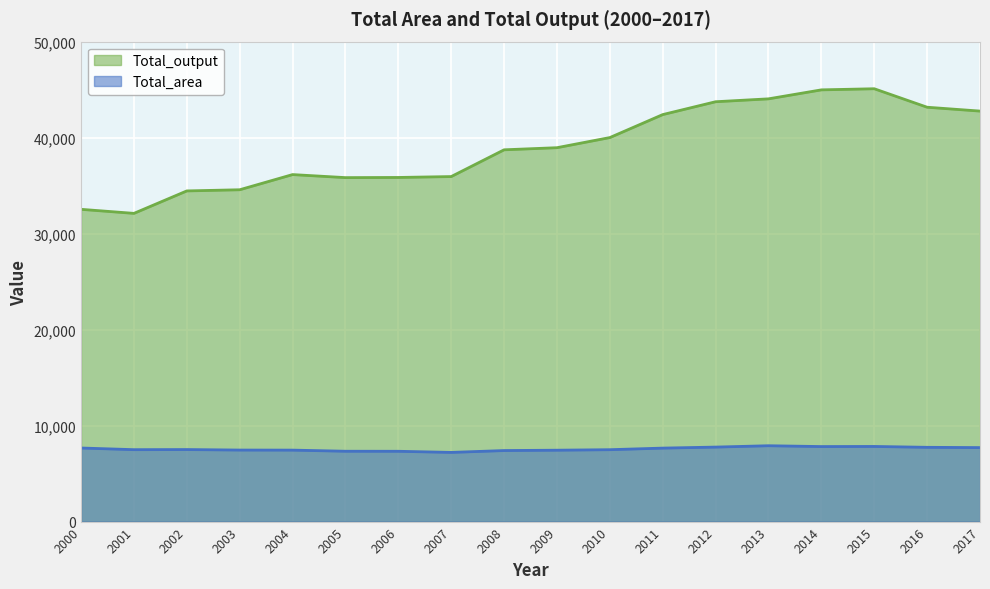

True or false: Total_area and Total_output intersect in this chart.

False